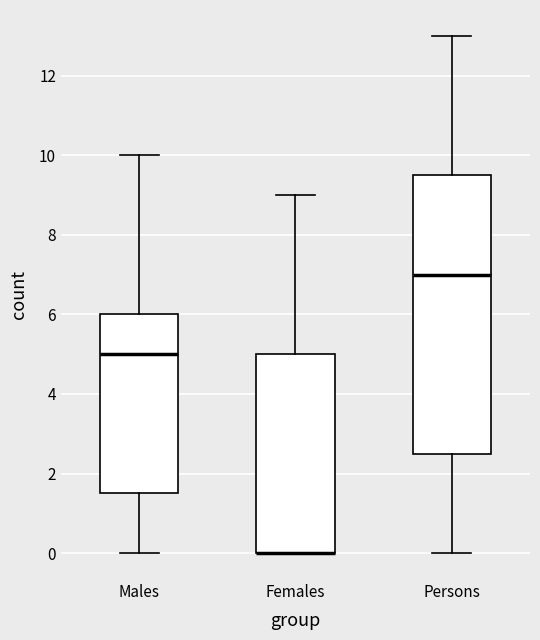

Comparing the boxes themselves (not the whiskers), which one is the tallest?

Persons